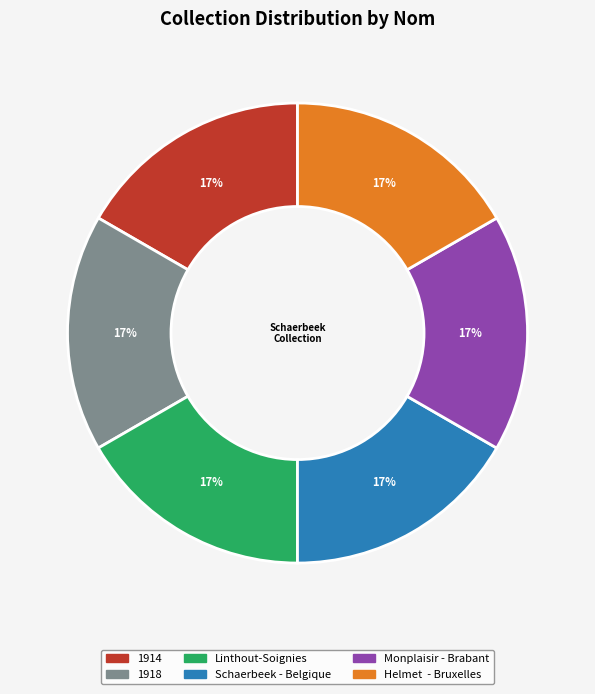

How many slices are in this pie chart?

6